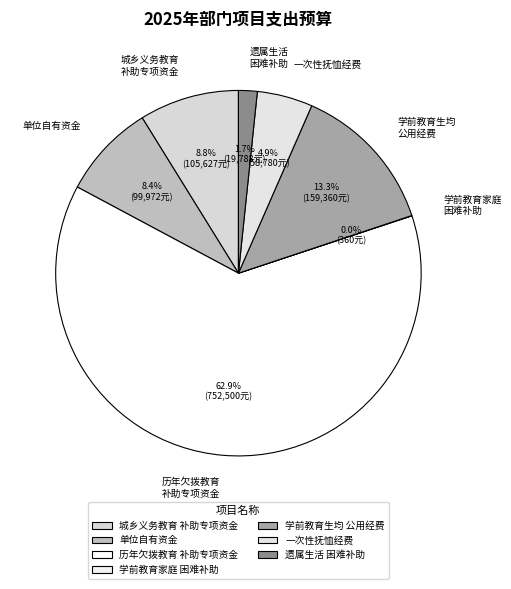

Combined, what portion of the pie is 历年欠拨教育 补助专项资金 and 遗属生活 困难补助?

64.6%